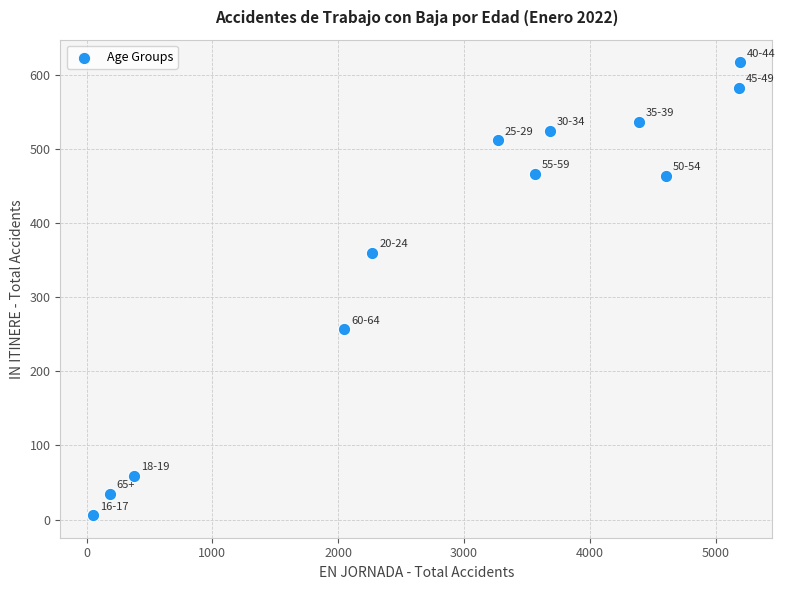

What is the average X value?

2902